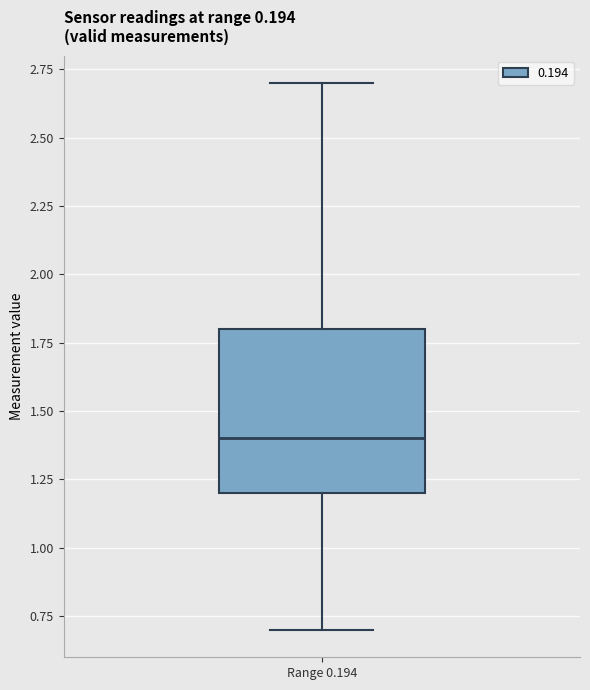

Transcribe this box plot: give where the median line is, the range the box spans, and where the two whiskers end, as read against the y-axis. The values are not printed on the chart, so give them approximately, as read against the axis.

median 1.4, box 1.2 to 1.8, whiskers 0.7 to 2.7